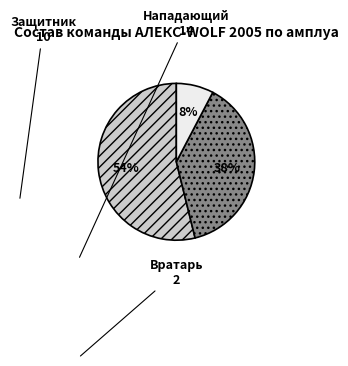

What is the ratio of the value at Нападающий to the value at Защитник?

1.4